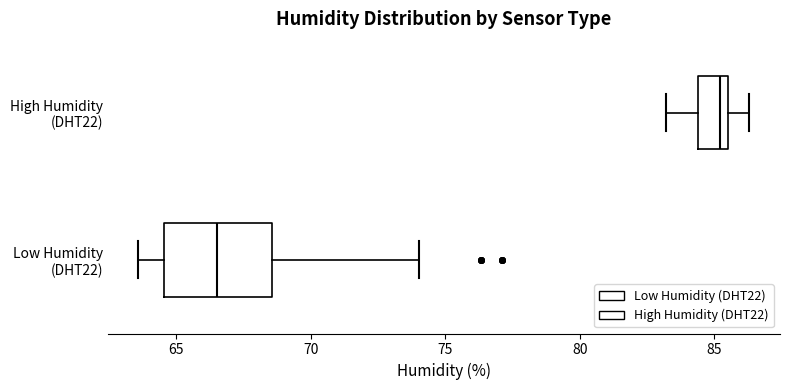

Where is the left edge of the box for Low Humidity (DHT22) on the x-axis? The values are not printed on the chart, so give them approximately, as read against the axis.

64.5